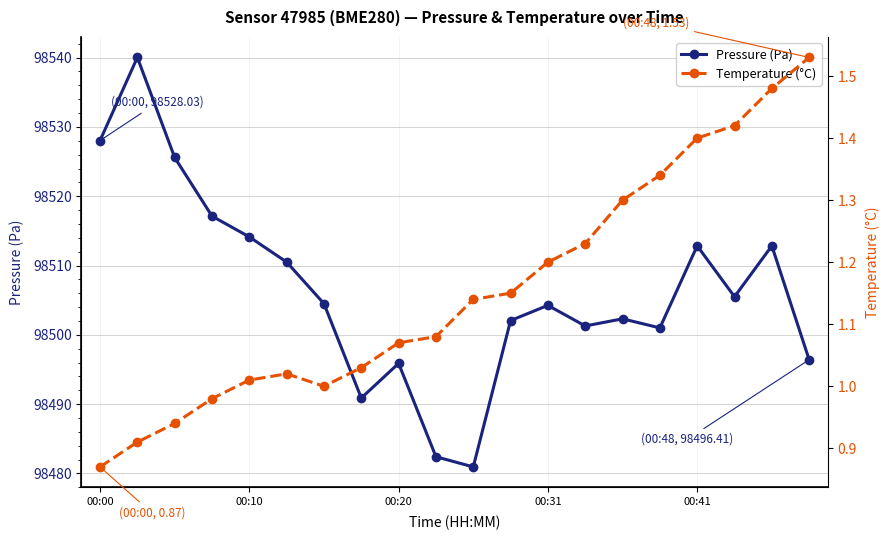

What is the total value across all series at 19?

98497.9